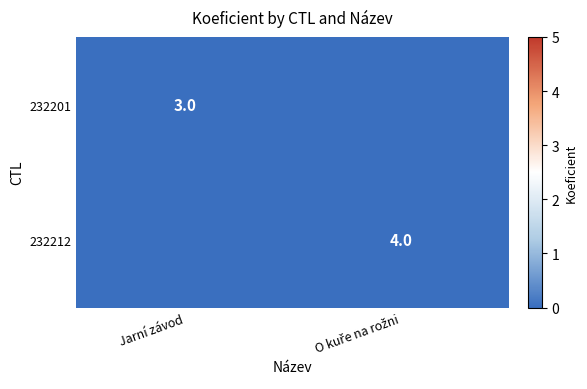

True or false: 232201 has a value of 5 at Jarní závod.

False